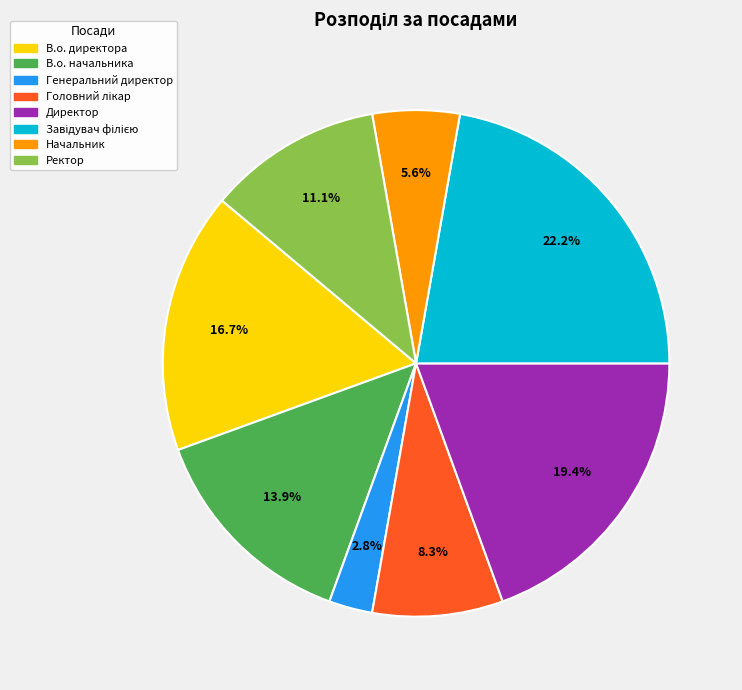

What is the ratio of the value at Генеральний директор to the value at Директор?

0.1